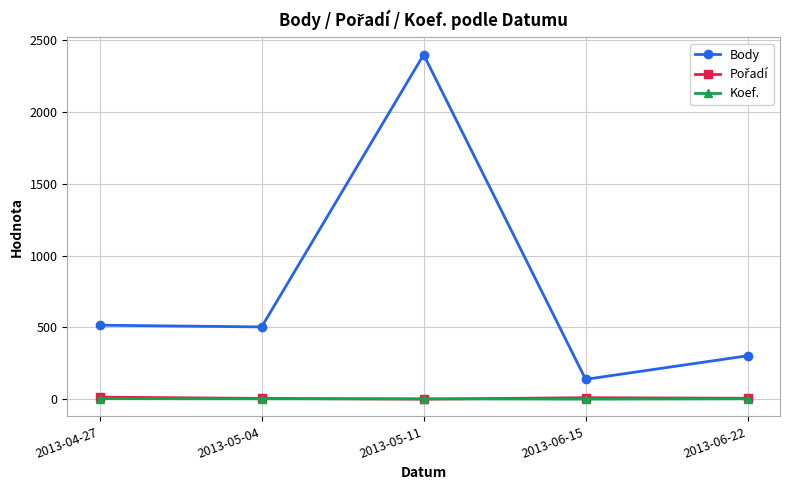

Between 2013-05-11 and 2013-06-15, which series saw the biggest shift?

Body